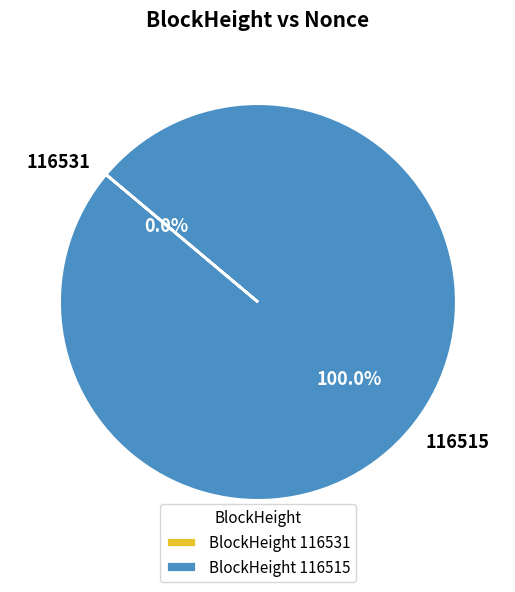

How many slices are in this pie chart?

2